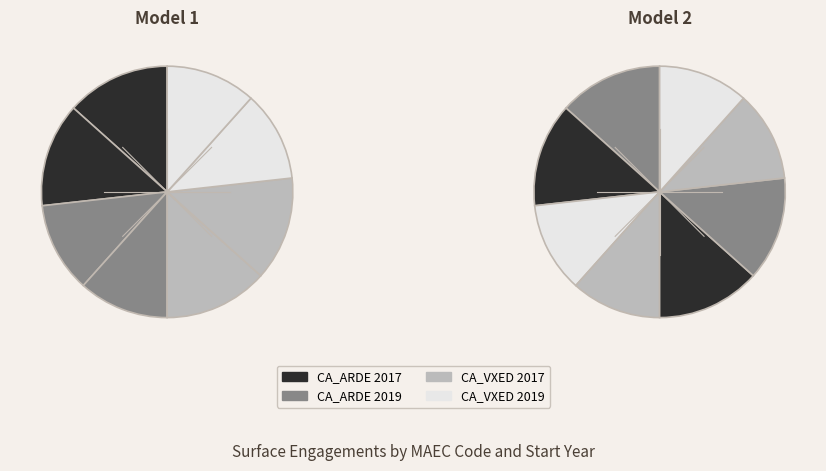

To the nearest percent, what is the combined percentage of CA_VXED 2017 and CA_ARDE 2017?

54%